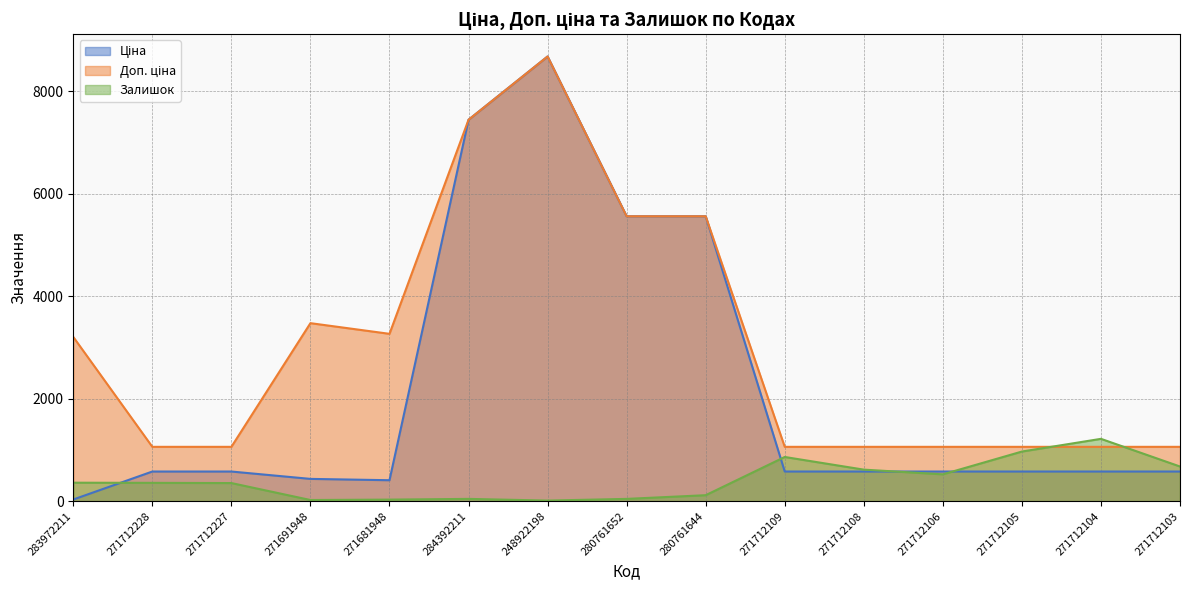

Which series changed the most between 284392211 and 280761644?

Ціна